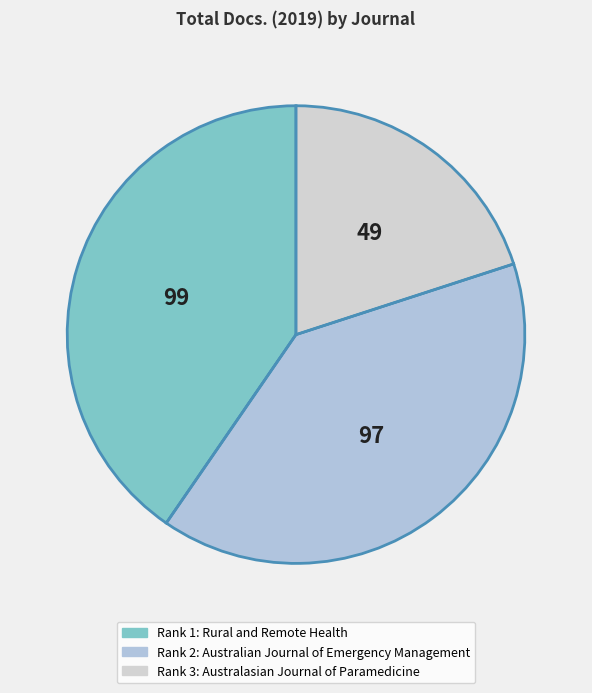

What is the smallest slice in the pie chart?

Australasian Journal of Paramedicine